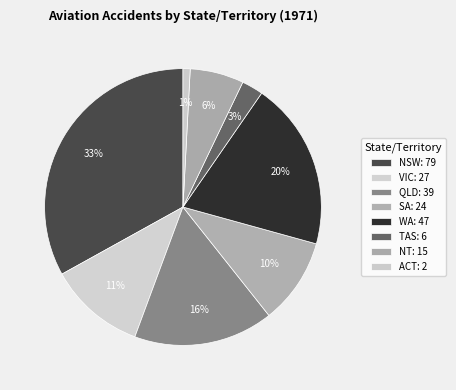

Approximately how many times larger is the value at SA compared to VIC?

0.9